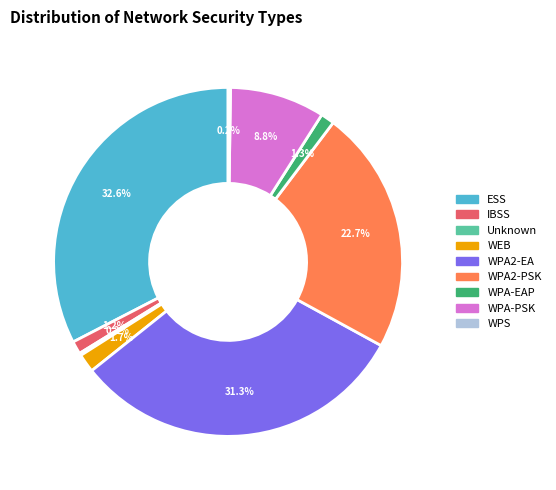

To the nearest percent, what is the difference between the largest and smallest slice percentages?

32%